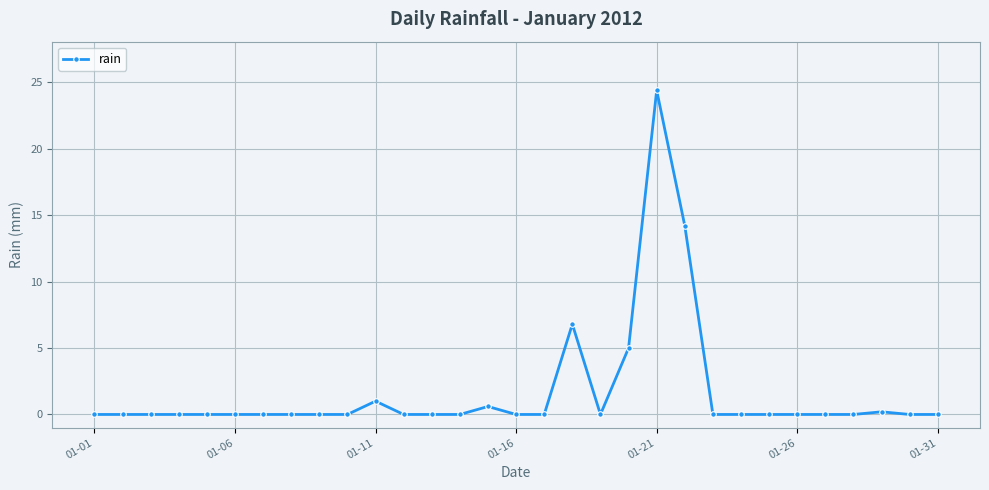

Reading left to right, transcribe all the data shown in this chart.

0.0	0.0	0.0	0.0	0.0	0.0	0.0	0.0	0.0	0.0	1.0	0.0	0.0	0.0	0.6	0.0	0.0	6.8	0.0	5.0	24.4	14.2	0.0	0.0	0.0	0.0	0.0	0.0	0.2	0.0	0.0